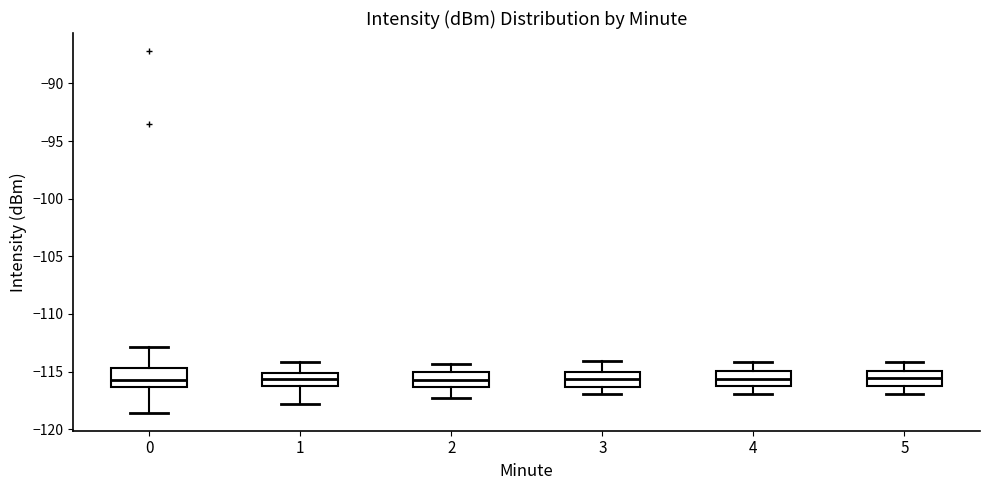

Where does the upper whisker of the box at x = 5 end on the y-axis? The values are not printed on the chart, so give them approximately, as read against the axis.

-114.0